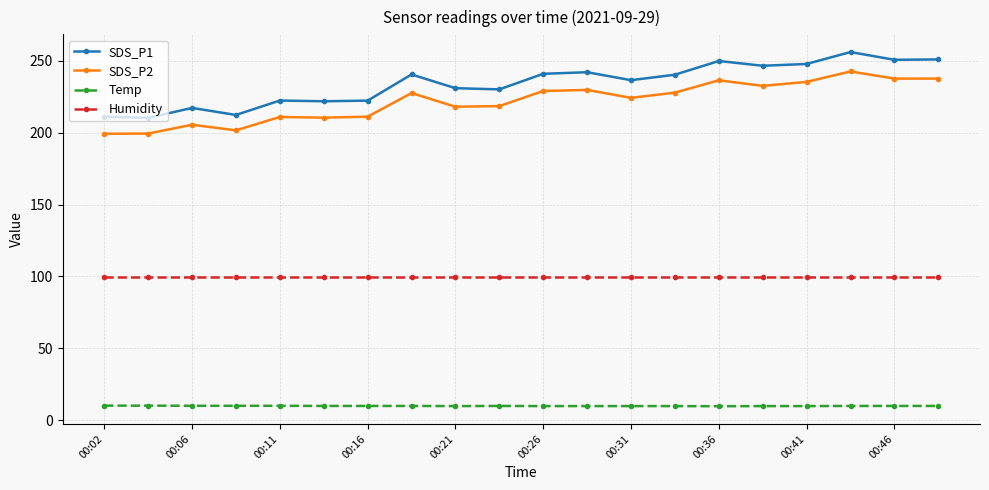

True or false: SDS_P1 has more than 2 points higher than both neighbors.

True